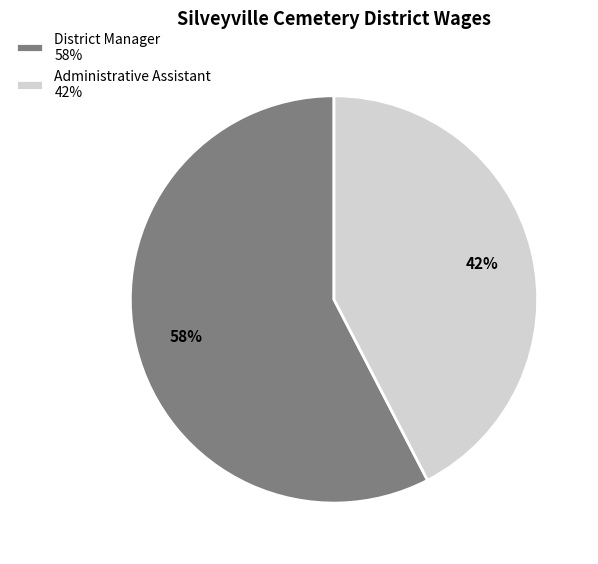

The Administrative Assistant slice represents 42% of the pie. True or false?

True